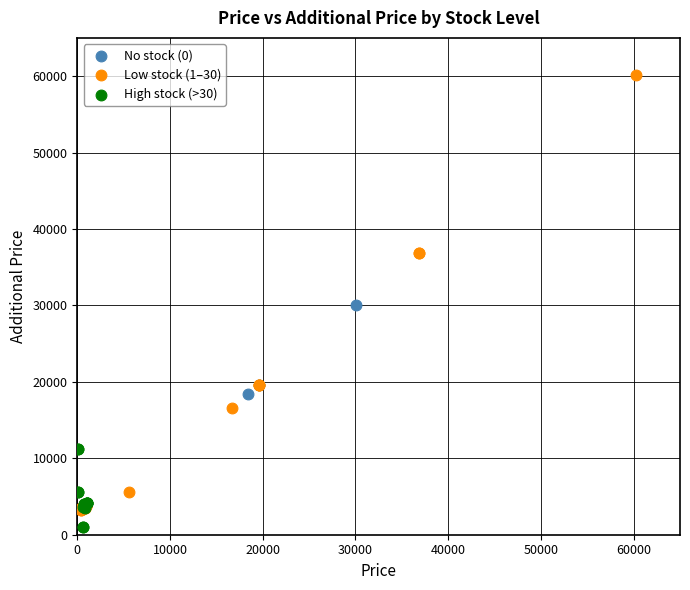

Which series contains the highest Y value?

Low stock (1–30)